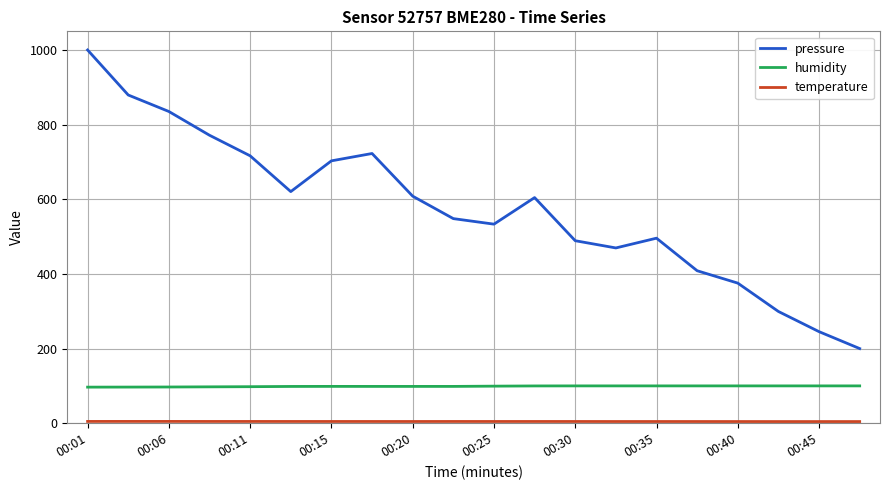

True or false: humidity and pressure intersect in this chart.

False